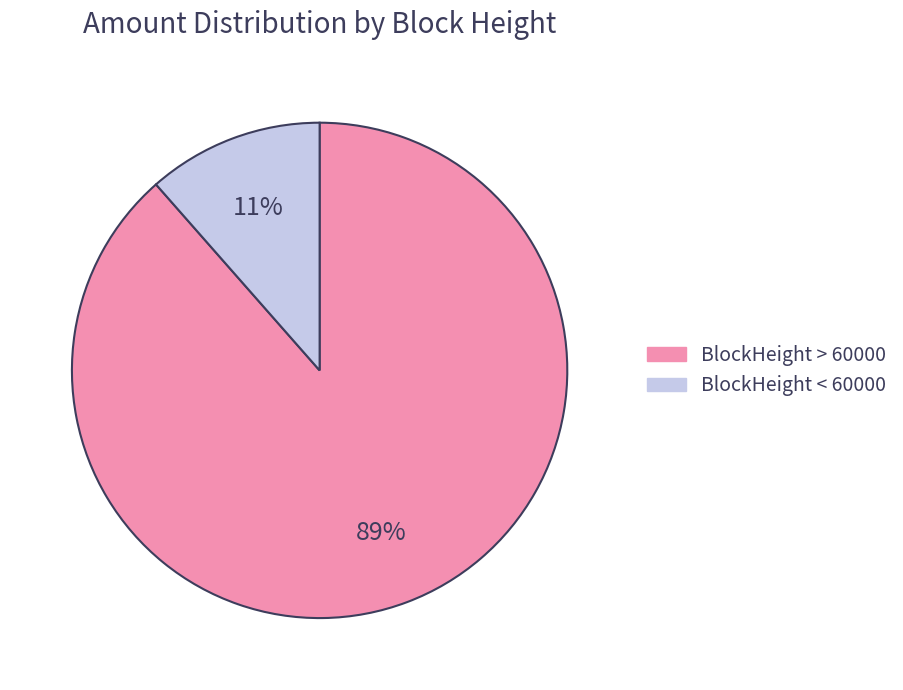

Is there a majority slice in this chart?

Yes